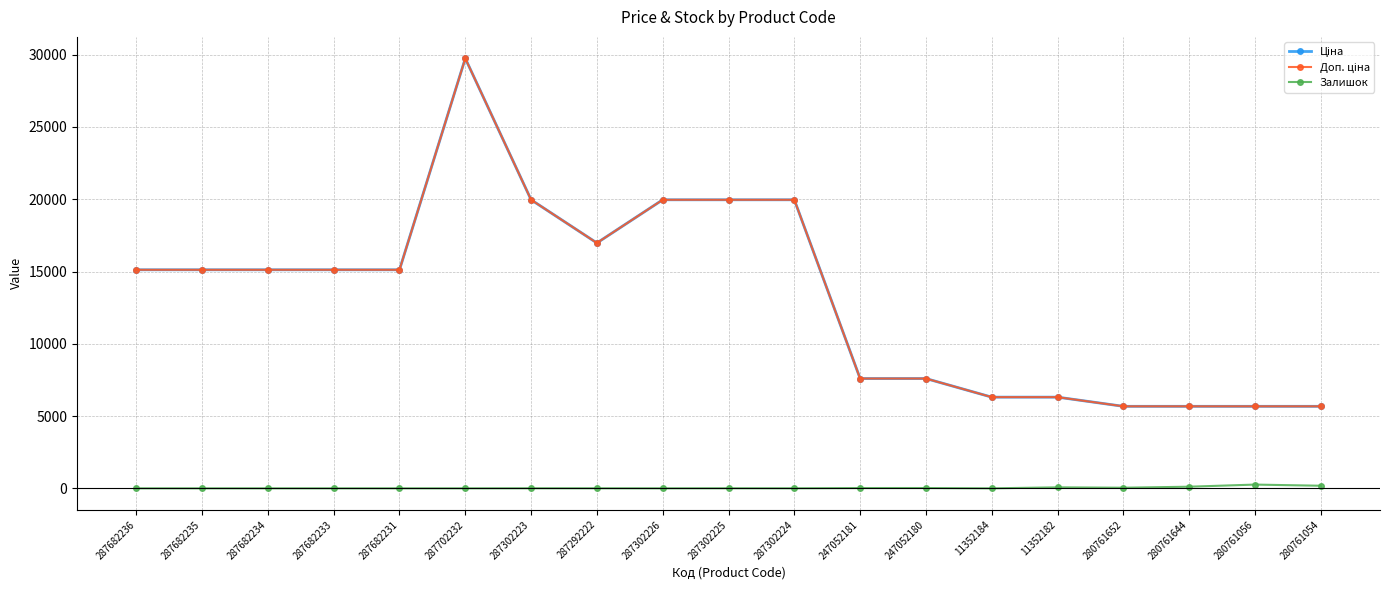

What is the sum of all Залишок values?

719.0